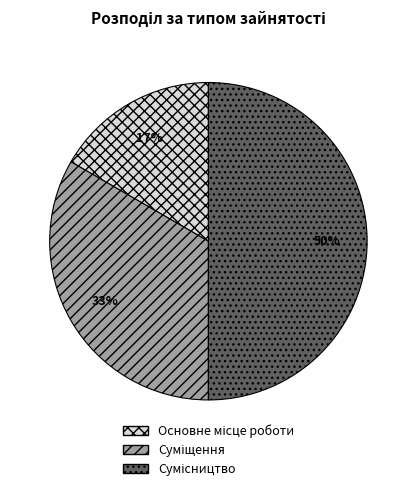

To the nearest percent, what is the difference between the largest and smallest slice percentages?

33%